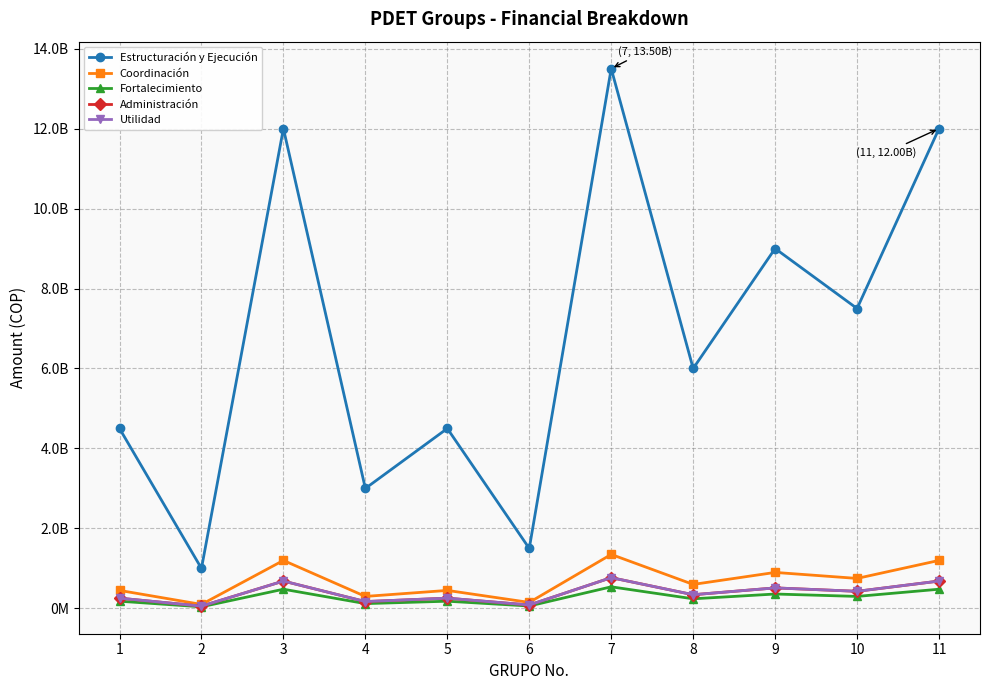

The Administración series shows 296187468 at 4. True or false?

False